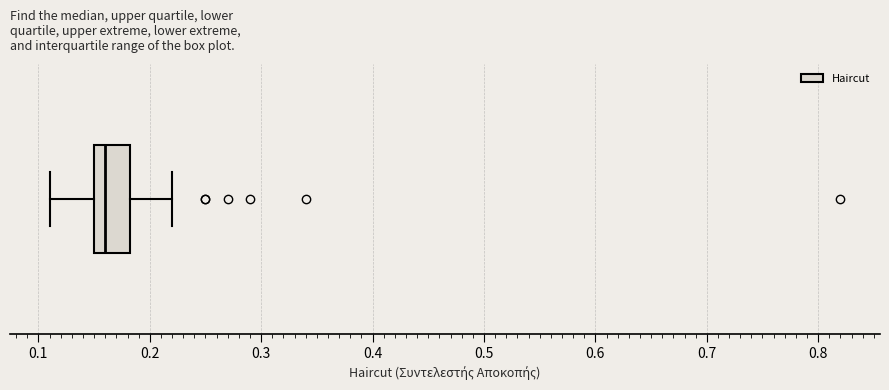

Read this box plot against the x-axis: the position of the median line, the range covered by the box, and the ends of both whiskers. The values are not printed on the chart, so give them approximately, as read against the axis.

median 0.16, box 0.15 to 0.18, whiskers 0.11 to 0.22